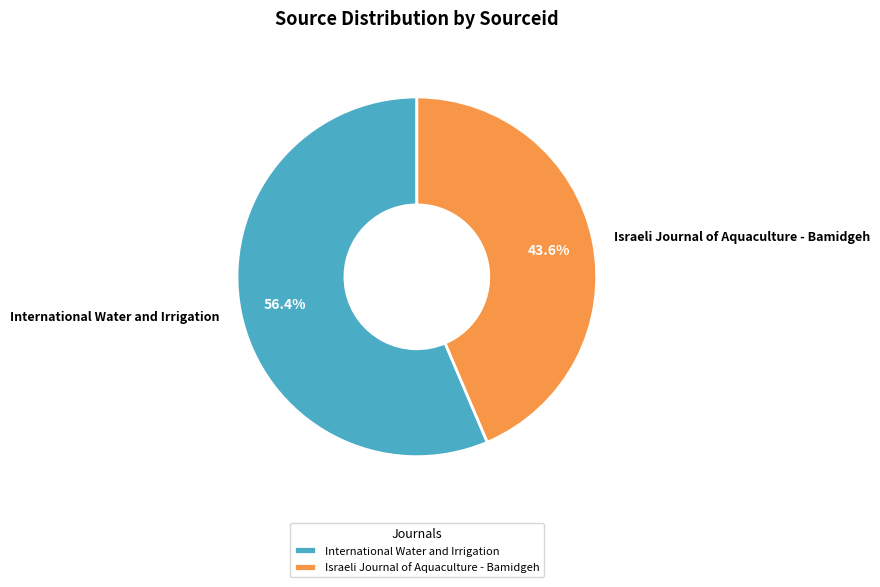

Is International Water and Irrigation the majority of the pie?

Yes